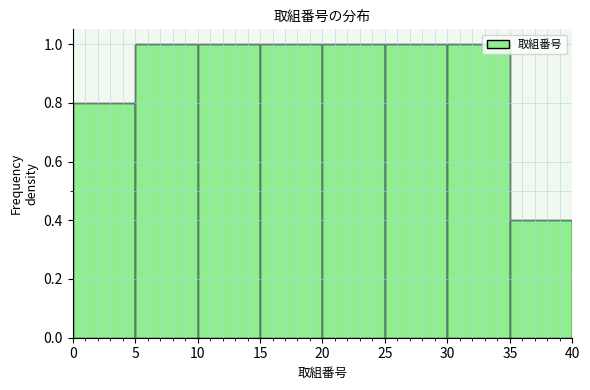

How tall is the bar that spans 35 to 40 on the x-axis? The values are not printed on the chart, so give them approximately, as read against the axis.

0.4